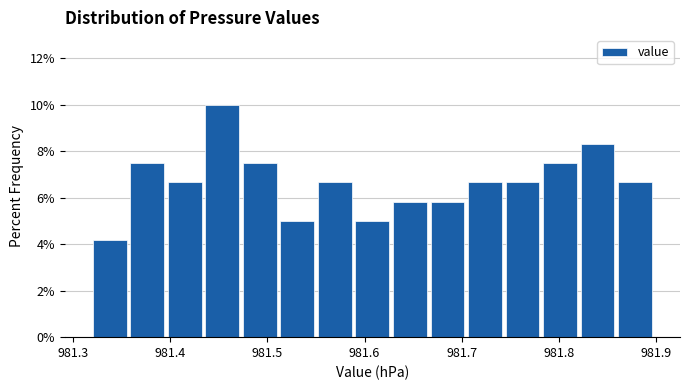

Read against the x-axis, roughly where is the centre of the tallest bar?

981.45